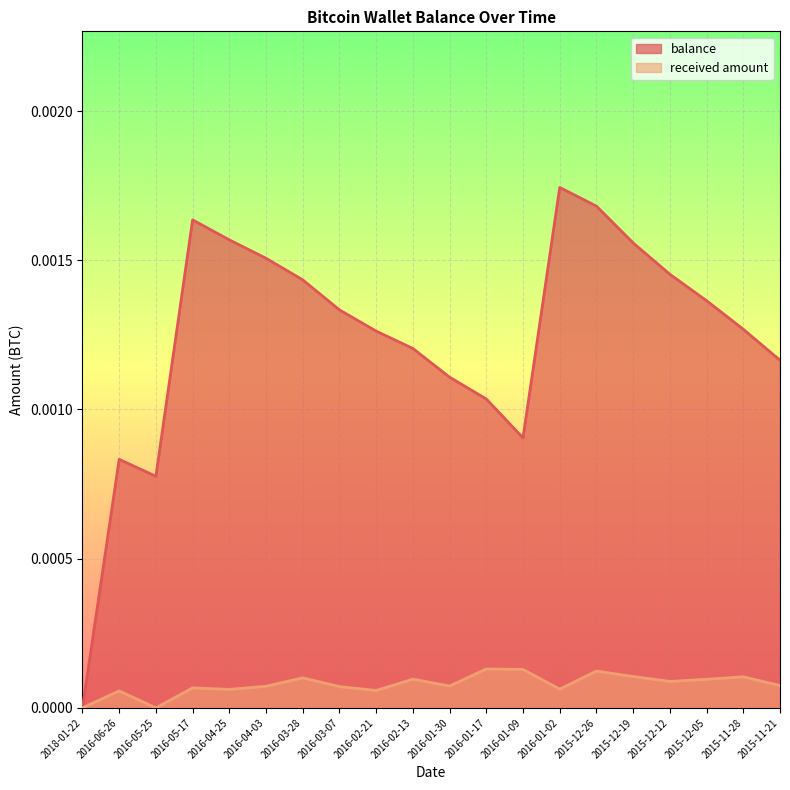

At which category does the chart reach its minimum across all series?

2018-01-22